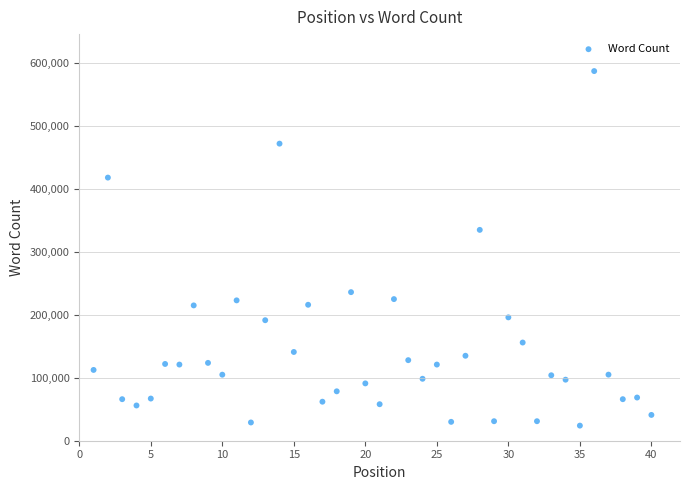

What is the range of Y values (max minus min)?

563287